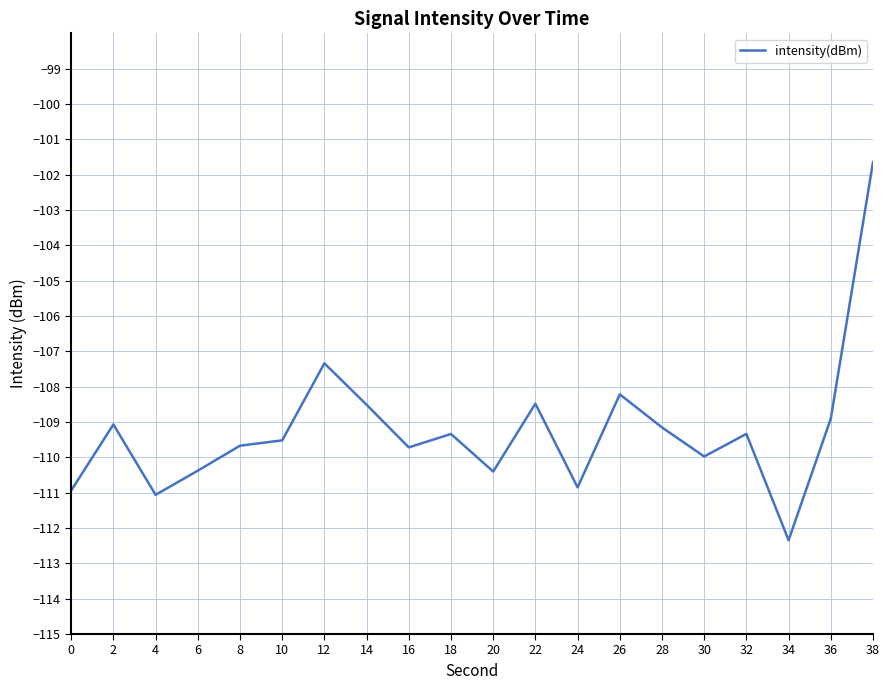

What is the difference between the values at 16 and 18?

0.4